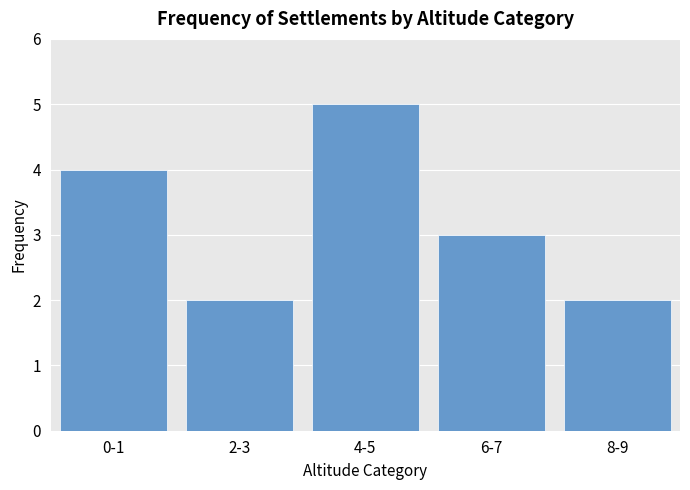

Reading left to right, list all the values displayed in this chart.

4	2	5	3	2